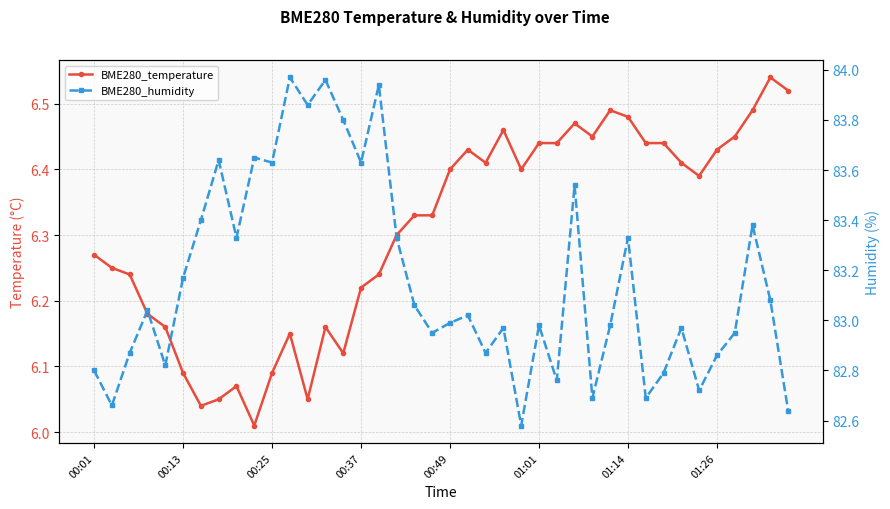

In BME280_temperature, how many points are lower than both neighbors (excluding endpoints)?

8